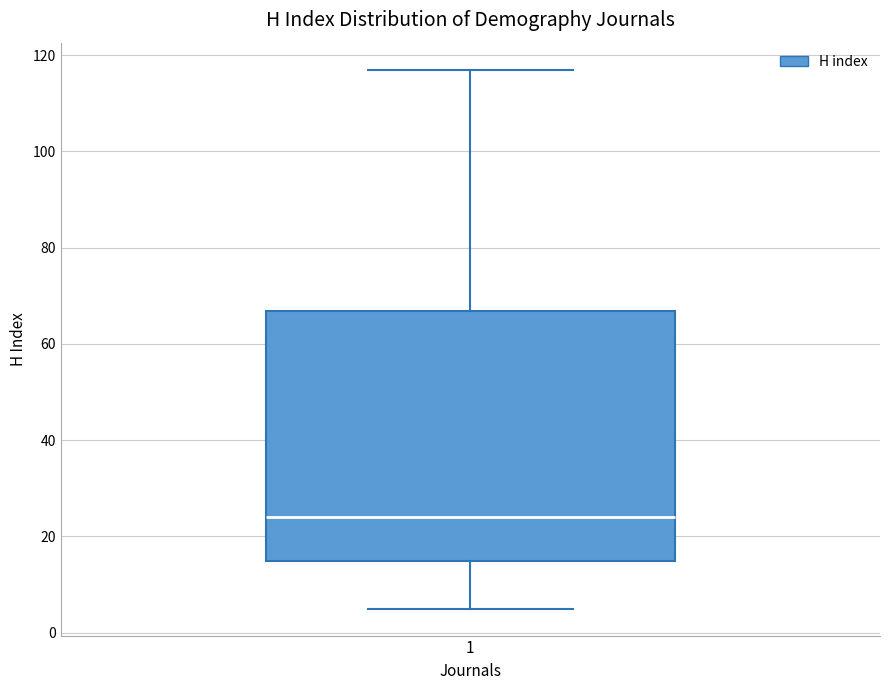

Read this box plot against the y-axis: the position of the median line, the range covered by the box, and the ends of both whiskers. The values are not printed on the chart, so give them approximately, as read against the axis.

median 24, box 16 to 66, whiskers 6 to 118